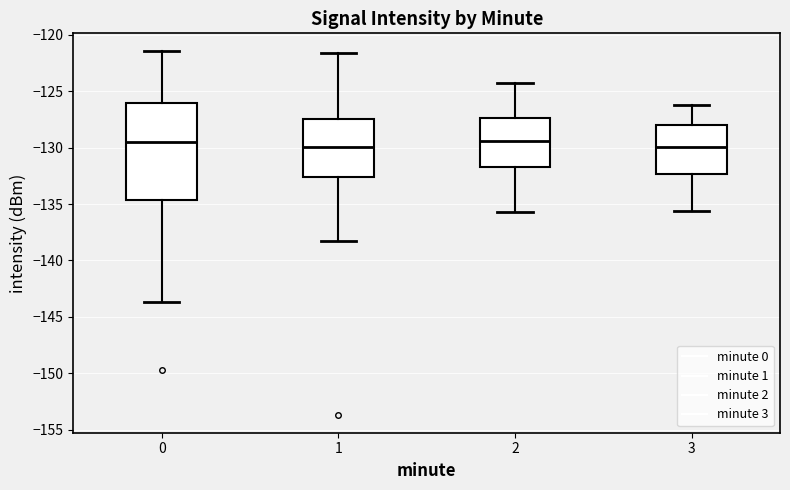

Comparing the boxes themselves (not the whiskers), which one is the tallest?

0